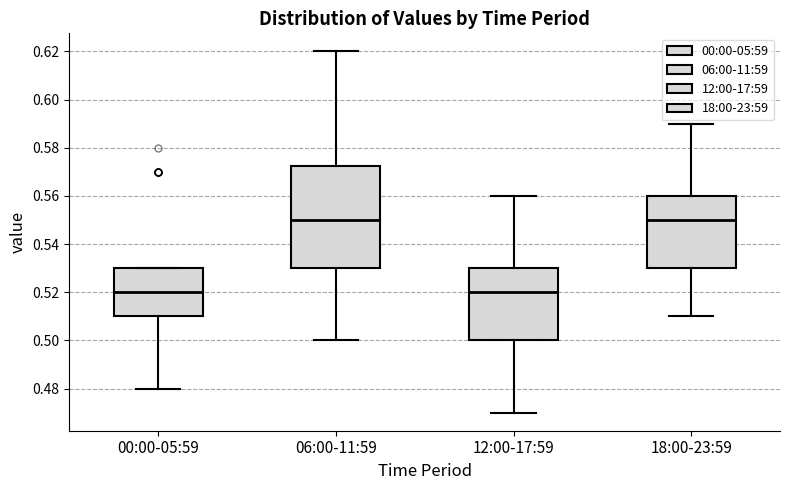

Comparing the boxes themselves (not the whiskers), which one is the tallest?

06:00-11:59